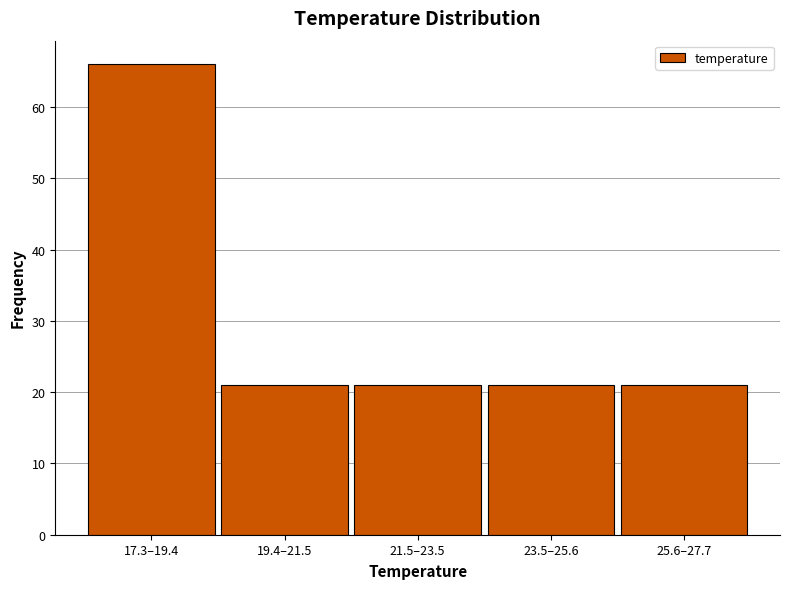

Reading left to right, what are all the values shown in this chart?

17.3–19.4=66	19.4–21.5=21	21.5–23.5=21	23.5–25.6=21	25.6–27.7=21